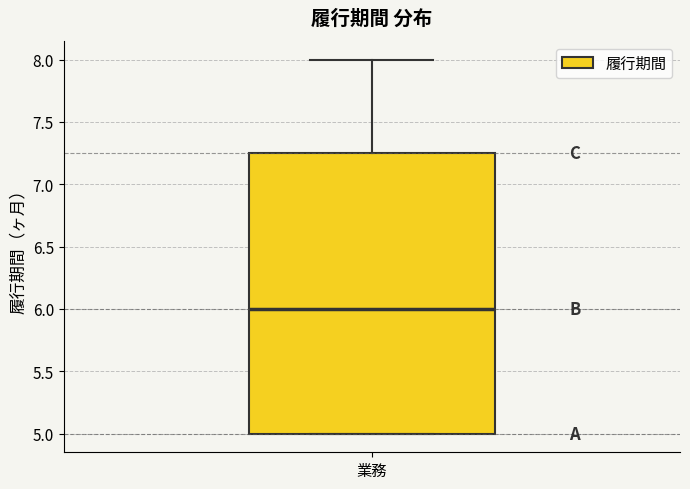

Read this box plot against the y-axis: the position of the median line, the range covered by the box, and the ends of both whiskers. The values are not printed on the chart, so give them approximately, as read against the axis.

median 6.00, box 5.00 to 7.25, whiskers 5.00 to 8.00